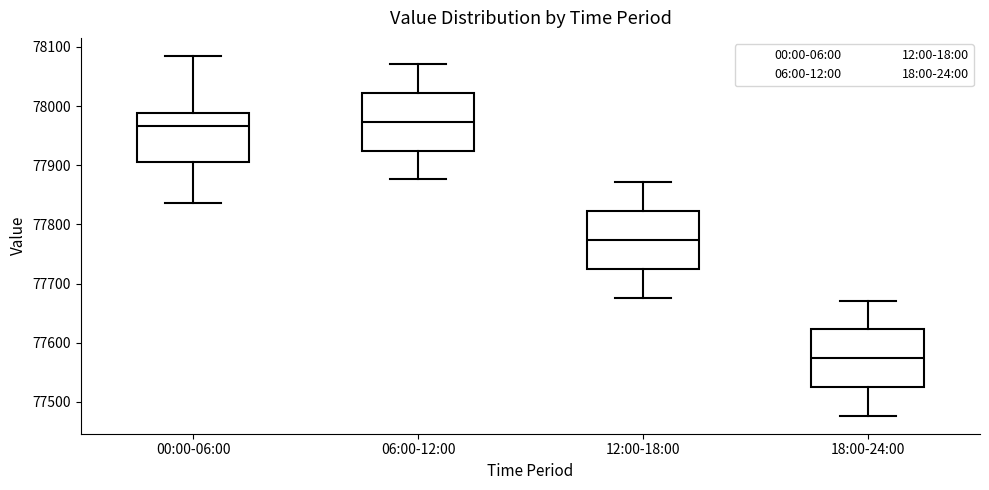

Where is the upper edge of the box for 00:00-06:00 on the y-axis? The values are not printed on the chart, so give them approximately, as read against the axis.

77990